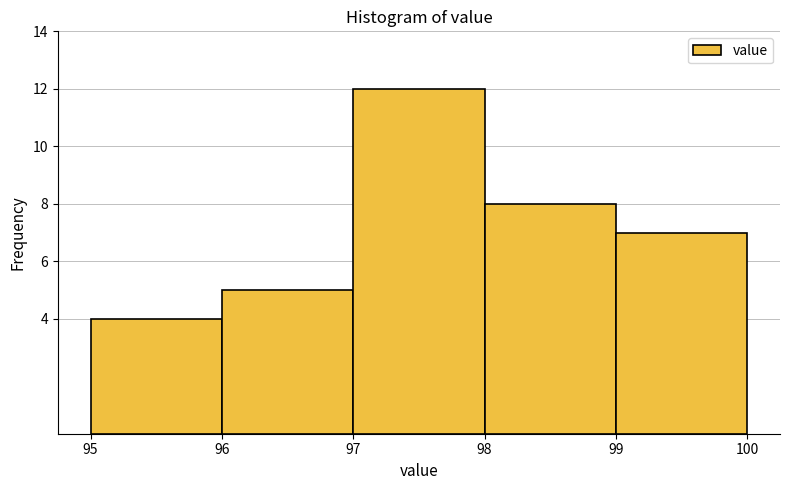

Over which range of the x-axis is the bar tallest?

97 to 98